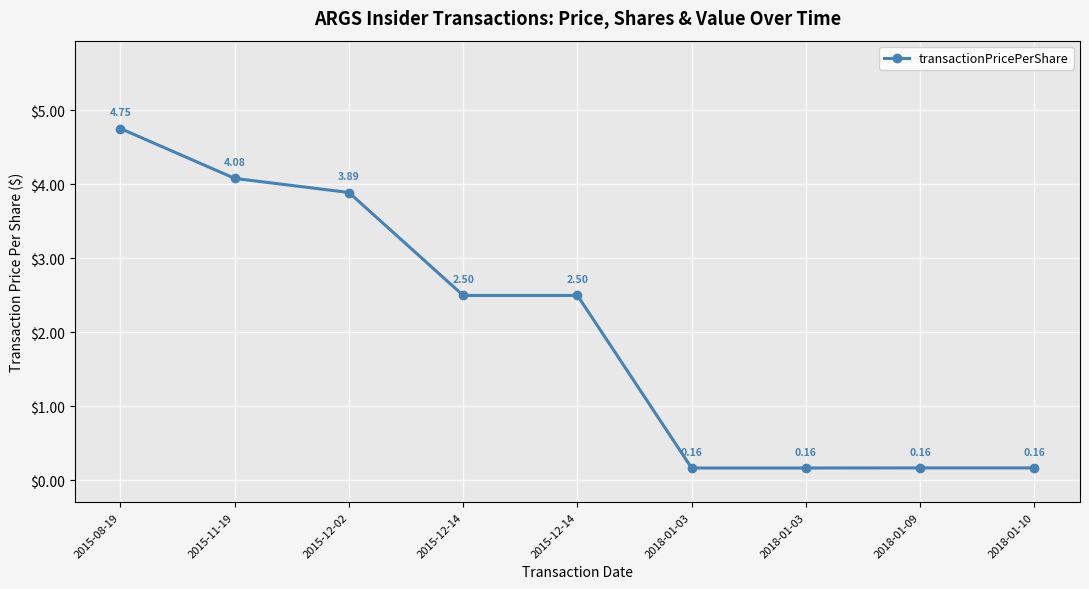

True or false: the data has more than 2 interior local peaks.

False